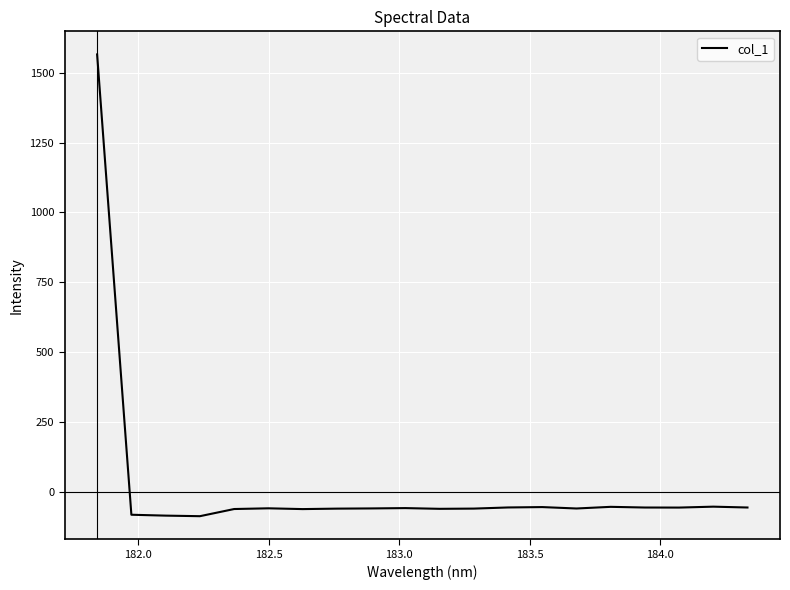

What is the minimum value shown in the chart?

-88.4